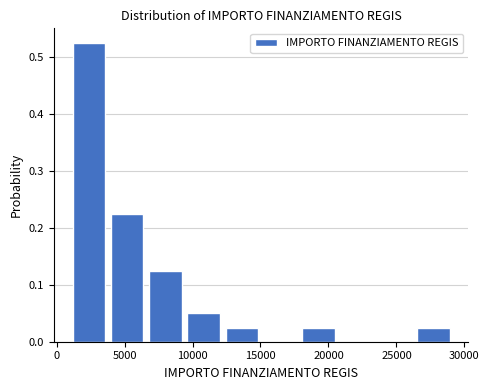

How tall is the bar that spans 26500 to 29000 on the x-axis? Neither the bar edges nor the heights are printed on the chart, so give them approximately, as read against the axes.

0.03